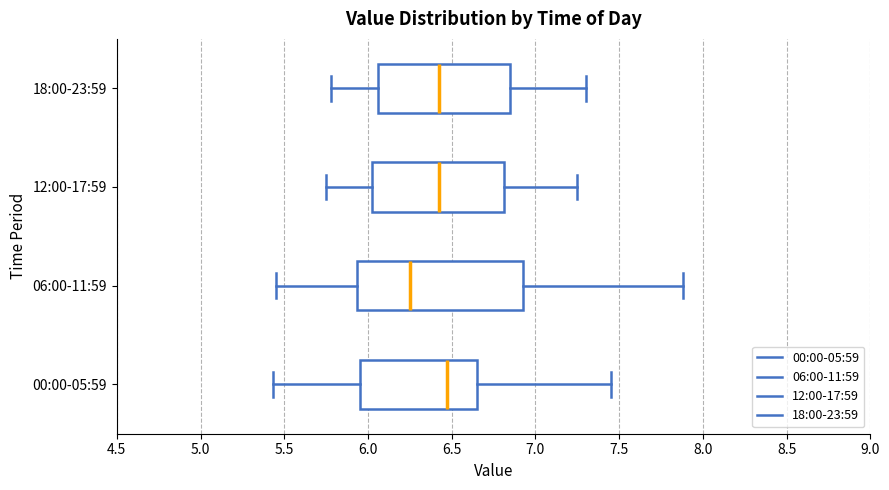

Reading bottom to top, transcribe this box plot: for each box, give where its median line is, the range the box spans, and where its two whiskers end, as read against the x-axis. The values are not printed on the chart, so give them approximately, as read against the axis.

00:00-05:59: median 6.50, box 5.95 to 6.65, whiskers 5.45 to 7.45
06:00-11:59: median 6.25, box 5.95 to 6.95, whiskers 5.45 to 7.90
12:00-17:59: median 6.45, box 6.05 to 6.80, whiskers 5.75 to 7.25
18:00-23:59: median 6.45, box 6.05 to 6.85, whiskers 5.80 to 7.30